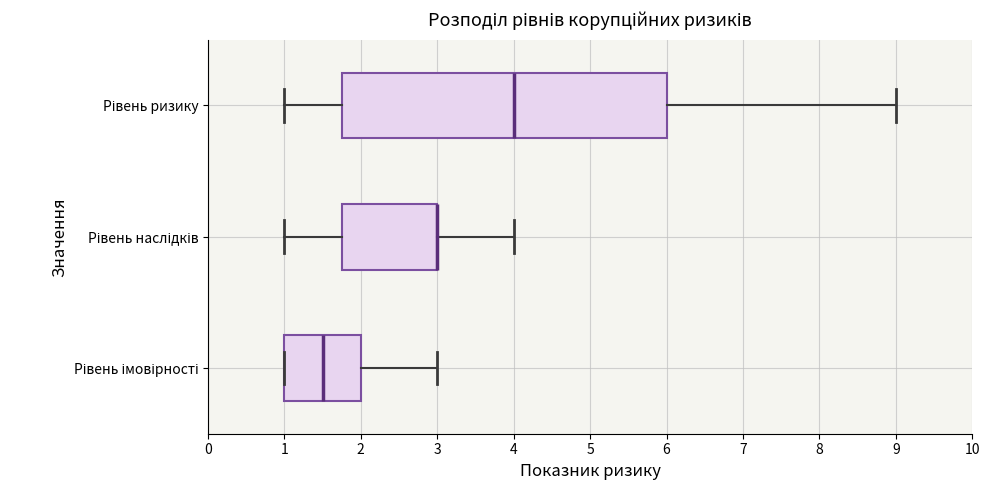

Where does the median line of the box for Рівень ризику sit on the x-axis? The values are not printed on the chart, so give them approximately, as read against the axis.

4.0